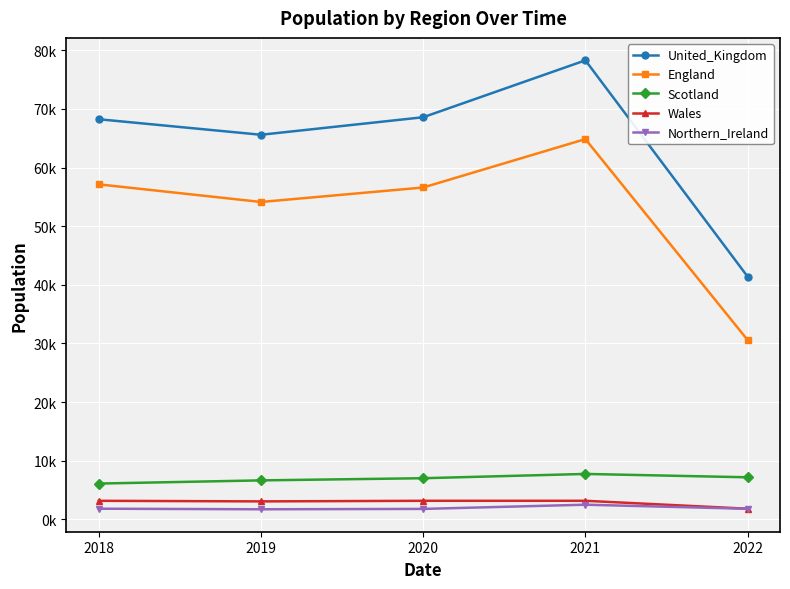

Is this an area chart (filled region under the line)?

No